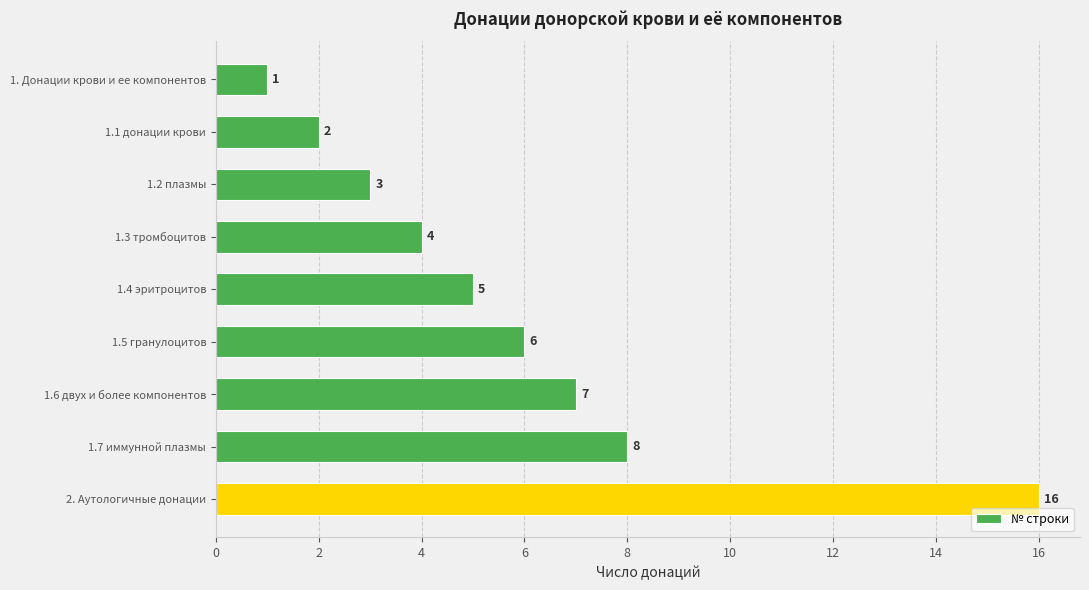

At which label is the value closest to 8?

1.7 иммунной плазмы